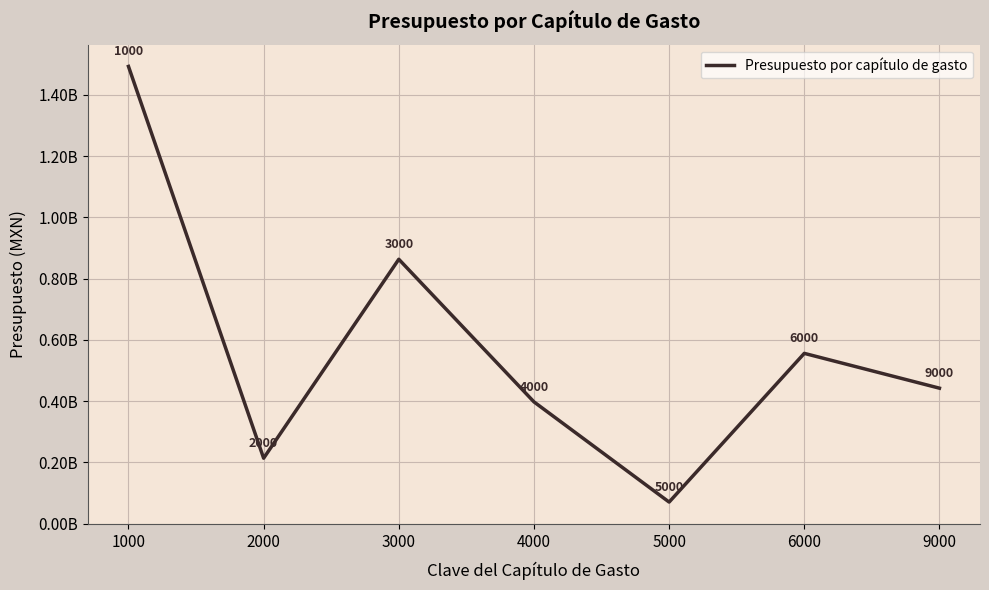

Which has a higher value, 1000 or 4000?

1000